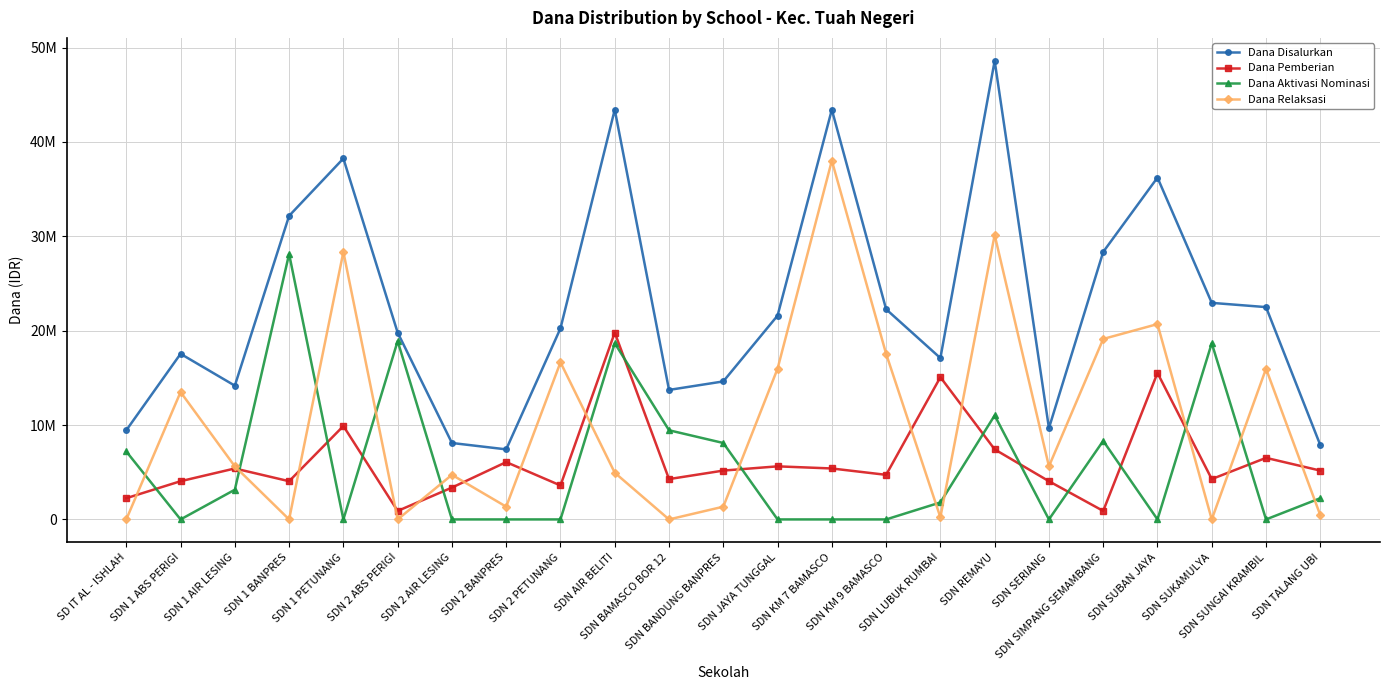

Reading left to right, transcribe all the data shown in this chart.

Dana Disalurkan: SD IT AL - ISHLAH=9450000	SDN 1 ABS PERIGI=17550000	SDN 1 AIR LESING=14175000	SDN 1 BANPRES=32175000	SDN 1 PETUNANG=38250000	SDN 2 ABS PERIGI=19800000	SDN 2 AIR LESING=8100000	SDN 2 BANPRES=7425000	SDN 2 PETUNANG=20250000	SDN AIR BELITI=43425000	SDN BAMASCO BOR 12=13725000	SDN BANDUNG BANPRES=14625000	SDN JAYA TUNGGAL=21600000	SDN KM 7 BAMASCO=43425000	SDN KM 9 BAMASCO=22275000	SDN LUBUK RUMBAI=17100000	SDN REMAYU=48600000	SDN SERIANG=9675000	SDN SIMPANG SEMAMBANG=28350000	SDN SUBAN JAYA=36225000	SDN SUKAMULYA=22950000	SDN SUNGAI KRAMBIL=22500000	SDN TALANG UBI=7875000
Dana Pemberian: SD IT AL - ISHLAH=2250000	SDN 1 ABS PERIGI=4050000	SDN 1 AIR LESING=5400000	SDN 1 BANPRES=4050000	SDN 1 PETUNANG=9900000	SDN 2 ABS PERIGI=900000	SDN 2 AIR LESING=3375000	SDN 2 BANPRES=6075000	SDN 2 PETUNANG=3600000	SDN AIR BELITI=19800000	SDN BAMASCO BOR 12=4275000	SDN BANDUNG BANPRES=5175000	SDN JAYA TUNGGAL=5625000	SDN KM 7 BAMASCO=5400000	SDN KM 9 BAMASCO=4725000	SDN LUBUK RUMBAI=15075000	SDN REMAYU=7425000	SDN SERIANG=4050000	SDN SIMPANG SEMAMBANG=900000	SDN SUBAN JAYA=15525000	SDN SUKAMULYA=4275000	SDN SUNGAI KRAMBIL=6525000	SDN TALANG UBI=5175000
Dana Aktivasi Nominasi: SD IT AL - ISHLAH=7200000	SDN 1 ABS PERIGI=0	SDN 1 AIR LESING=3150000	SDN 1 BANPRES=28125000	SDN 1 PETUNANG=0	SDN 2 ABS PERIGI=18900000	SDN 2 AIR LESING=0	SDN 2 BANPRES=0	SDN 2 PETUNANG=0	SDN AIR BELITI=18675000	SDN BAMASCO BOR 12=9450000	SDN BANDUNG BANPRES=8100000	SDN JAYA TUNGGAL=0	SDN KM 7 BAMASCO=0	SDN KM 9 BAMASCO=0	SDN LUBUK RUMBAI=1800000	SDN REMAYU=11025000	SDN SERIANG=0	SDN SIMPANG SEMAMBANG=8325000	SDN SUBAN JAYA=0	SDN SUKAMULYA=18675000	SDN SUNGAI KRAMBIL=0	SDN TALANG UBI=2250000
Dana Relaksasi: SD IT AL - ISHLAH=0	SDN 1 ABS PERIGI=13500000	SDN 1 AIR LESING=5625000	SDN 1 BANPRES=0	SDN 1 PETUNANG=28350000	SDN 2 ABS PERIGI=0	SDN 2 AIR LESING=4725000	SDN 2 BANPRES=1350000	SDN 2 PETUNANG=16650000	SDN AIR BELITI=4950000	SDN BAMASCO BOR 12=0	SDN BANDUNG BANPRES=1350000	SDN JAYA TUNGGAL=15975000	SDN KM 7 BAMASCO=38025000	SDN KM 9 BAMASCO=17550000	SDN LUBUK RUMBAI=225000	SDN REMAYU=30150000	SDN SERIANG=5625000	SDN SIMPANG SEMAMBANG=19125000	SDN SUBAN JAYA=20700000	SDN SUKAMULYA=0	SDN SUNGAI KRAMBIL=15975000	SDN TALANG UBI=450000